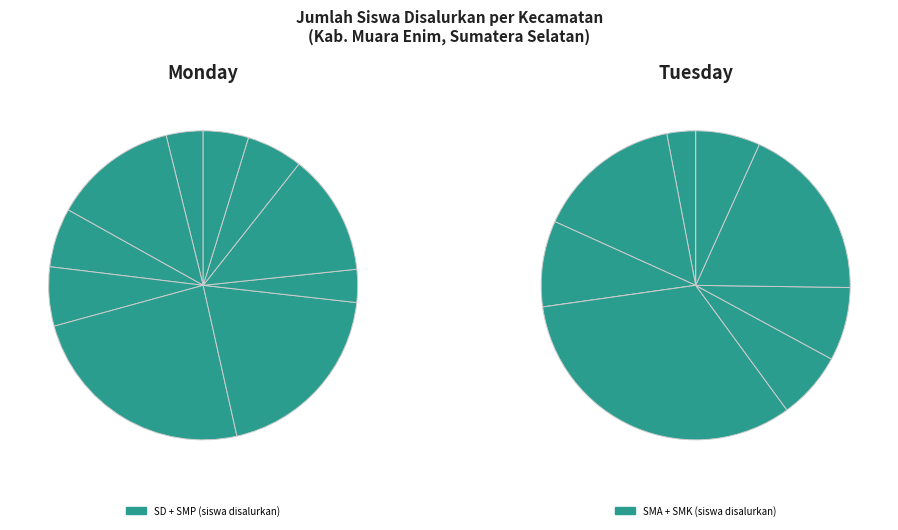

Is it true that Kec. Lembak is 1% of the pie?

False